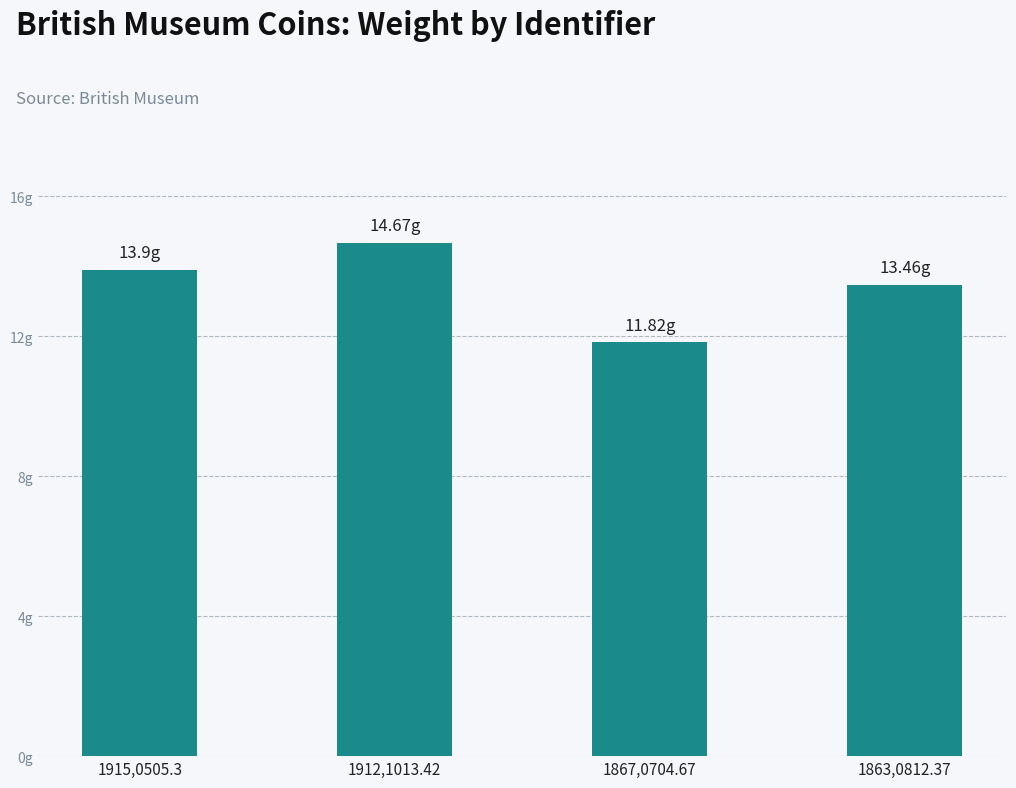

What position from the left is 1863,0812.37?

4